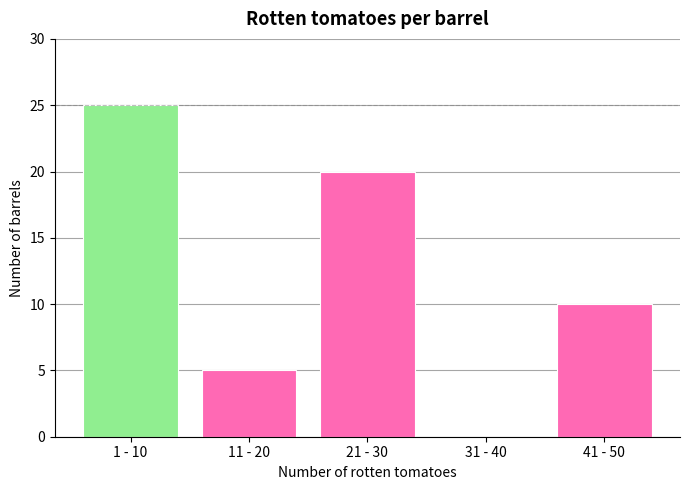

Reading right to left, transcribe all the data shown in this chart.

41 - 50=10	31 - 40=0	21 - 30=20	11 - 20=5	1 - 10=25